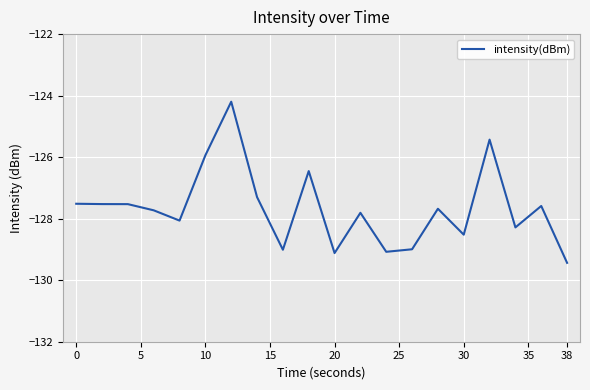

What is the smallest value displayed?

-129.4